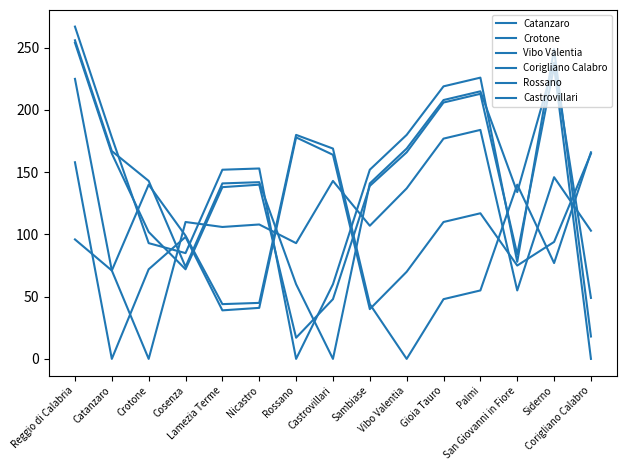

How many categories are shown in the chart?

15